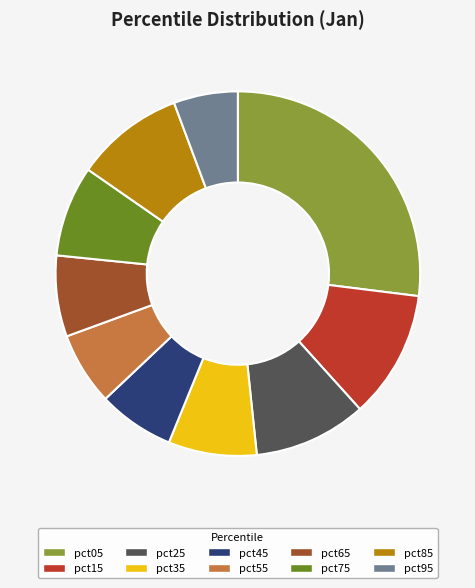

Which slice is the smallest?

pct95